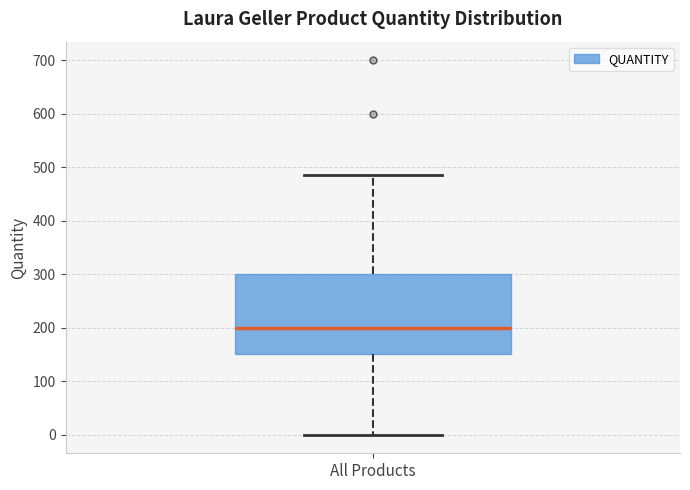

Where does the median line of the box for All Products sit on the y-axis? The values are not printed on the chart, so give them approximately, as read against the axis.

200